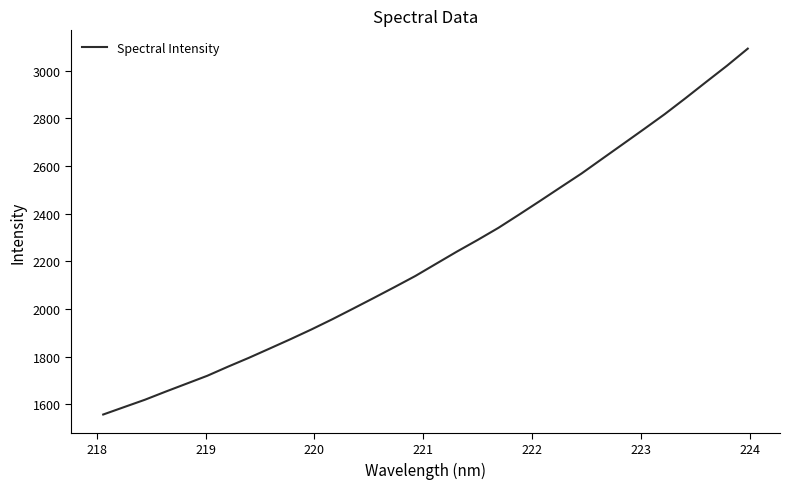

Does the chart display data point markers on the line(s)?

No